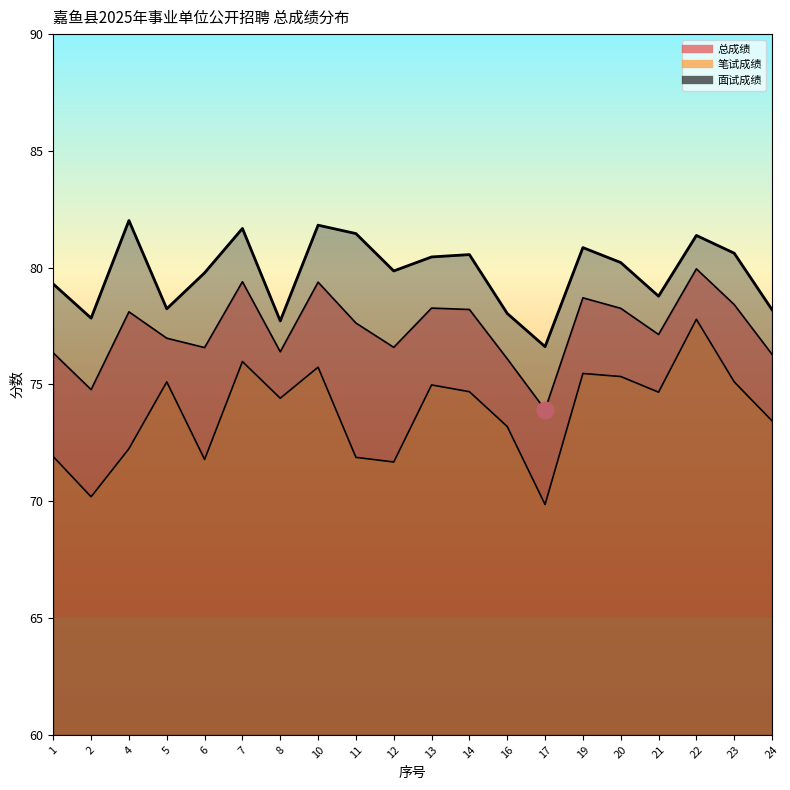

True or false: 面试成绩 and 笔试成绩 intersect in this chart.

False